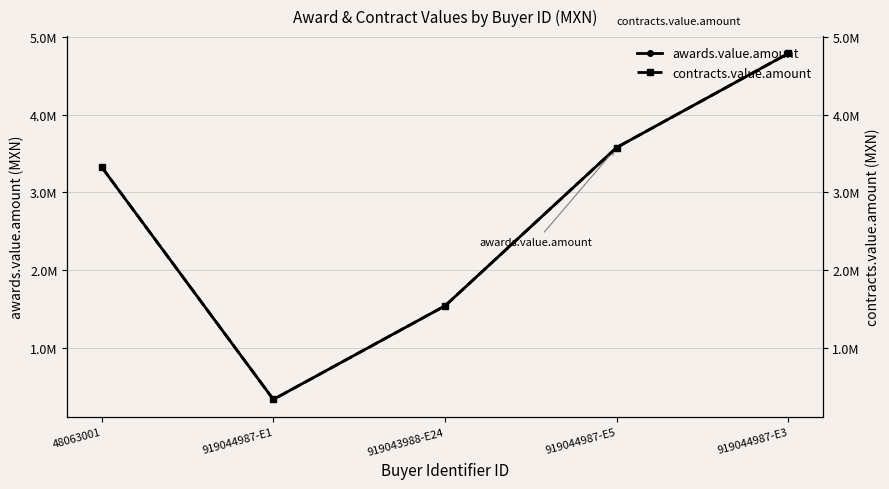

Count the number of data series in this chart.

2